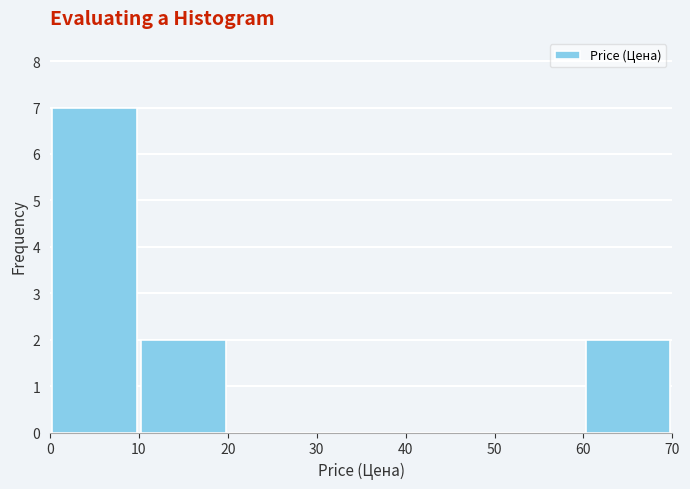

Reading left to right, list every bar in this chart as the range it spans on the x-axis followed by its height. The values are not printed on the chart, so give them approximately, as read against the axis.

0 to 10: 7
10 to 20: 2
20 to 30: 0
30 to 40: 0
40 to 50: 0
50 to 60: 0
60 to 70: 2